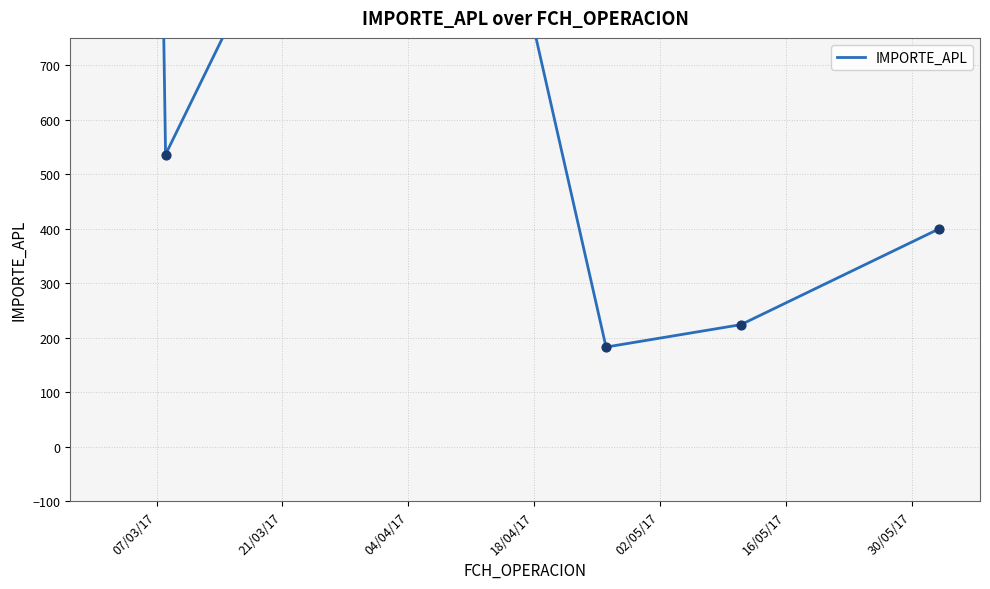

Which has a higher value, 07/03/17 or 30/05/17?

07/03/17